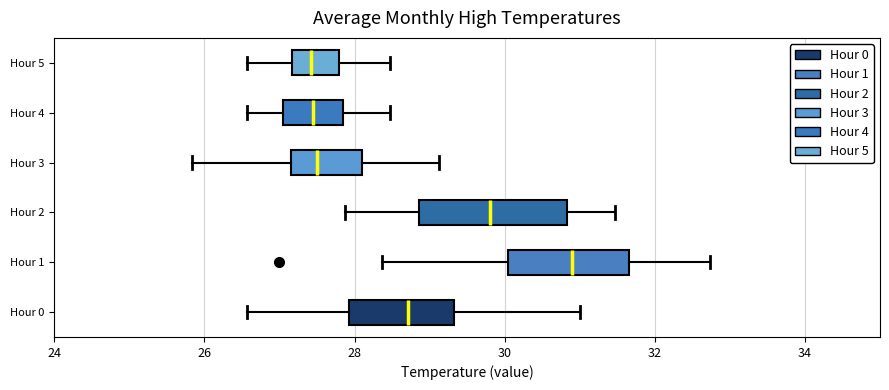

Where is the right edge of the box for Hour 1 on the x-axis? The values are not printed on the chart, so give them approximately, as read against the axis.

31.6